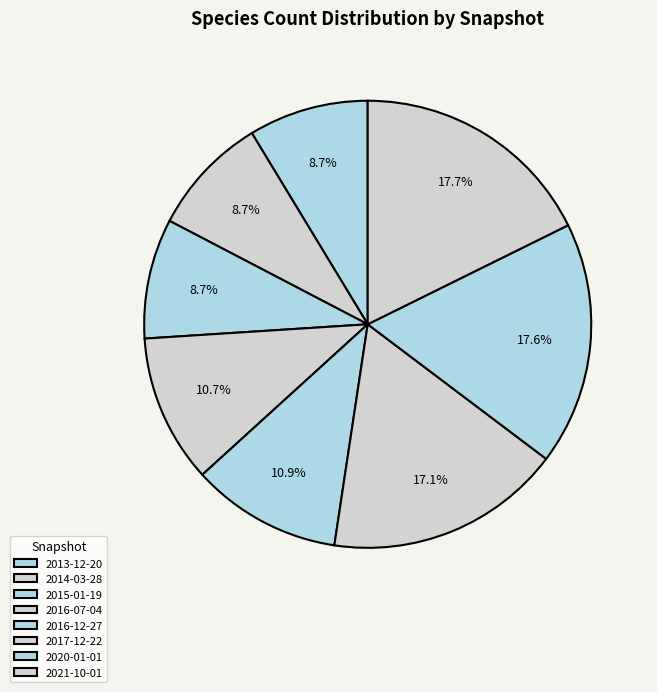

Which slice is the smallest?

2013-12-20